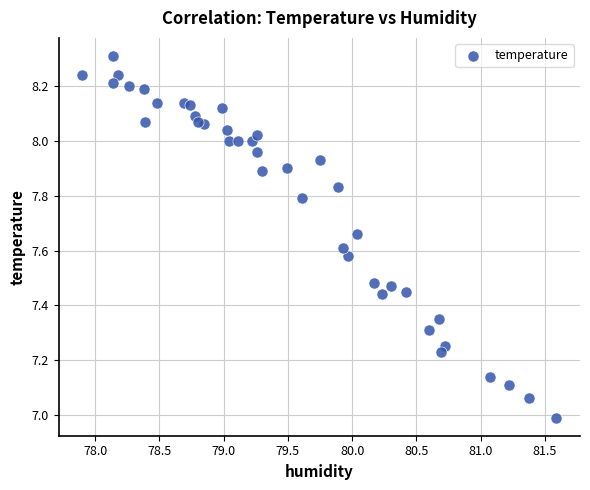

What is the range of Y values (max minus min)?

1.3